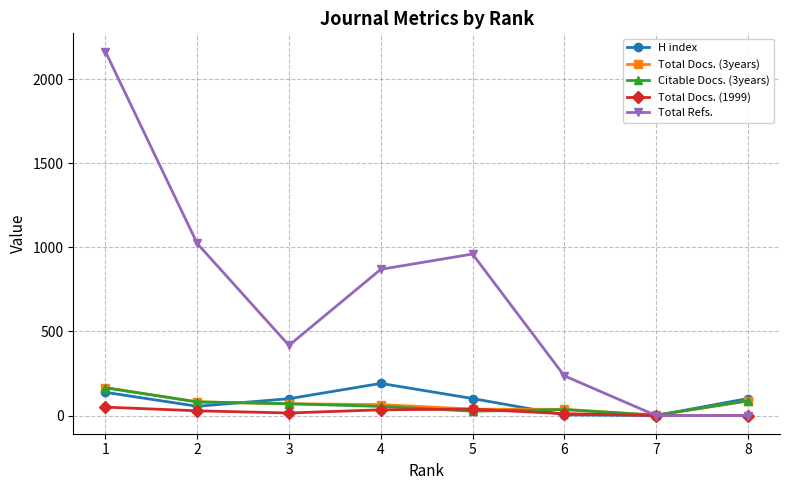

Where is the first local maximum for Total Refs.?

5